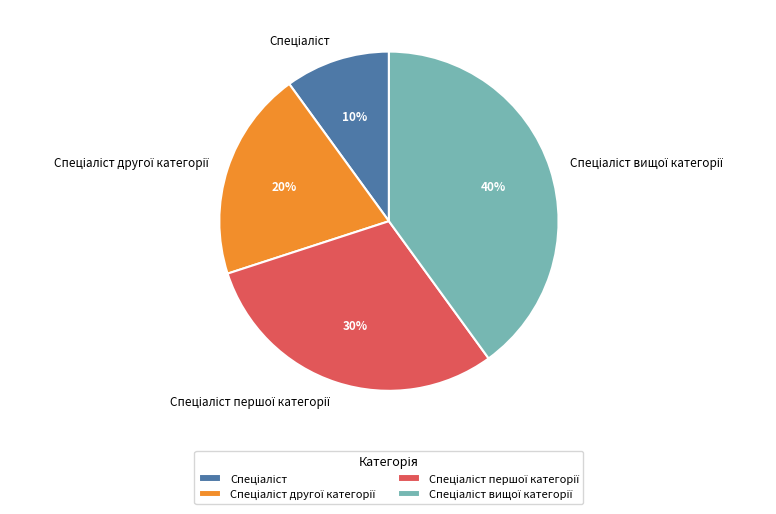

Does any single category account for the majority?

No